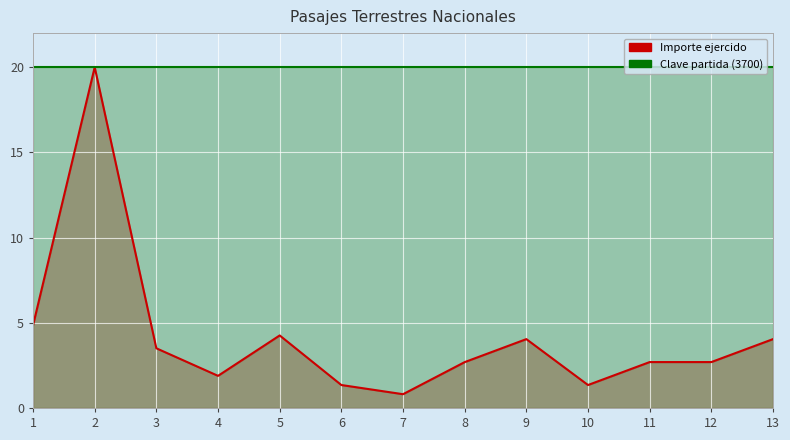

List the labels in order of value, largest first.

2, 1, 5, 9, 13, 3, 11, 12, 8, 4, 6, 10, 7